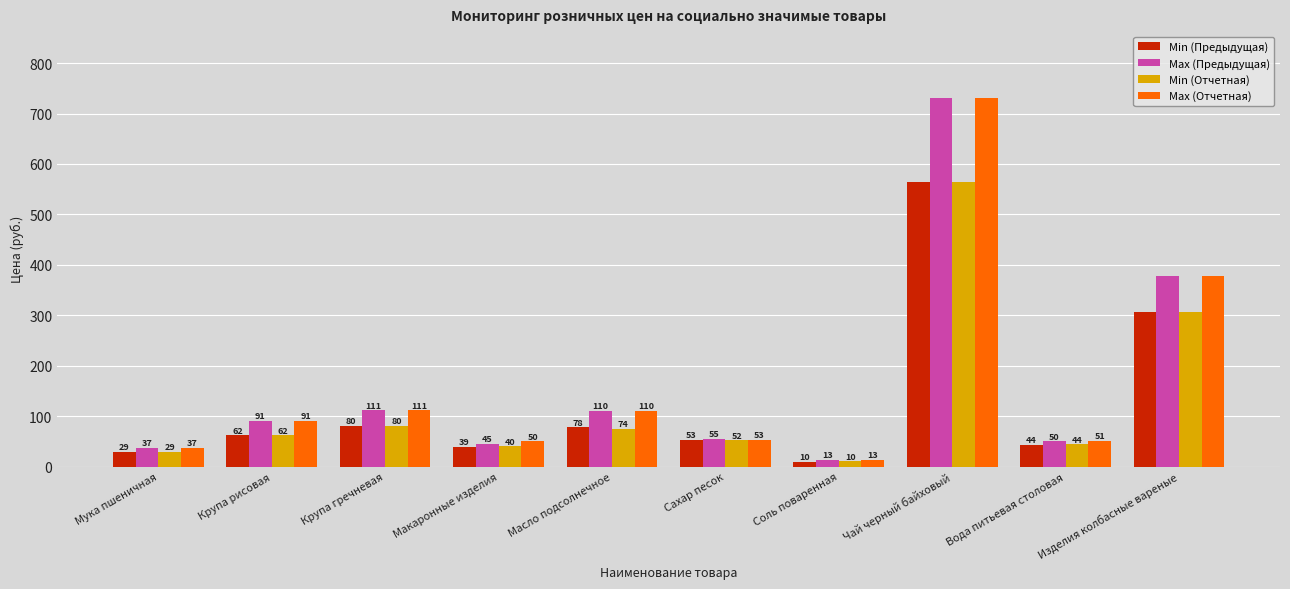

What is the maximum value for Min (Отчетная)?

563.3